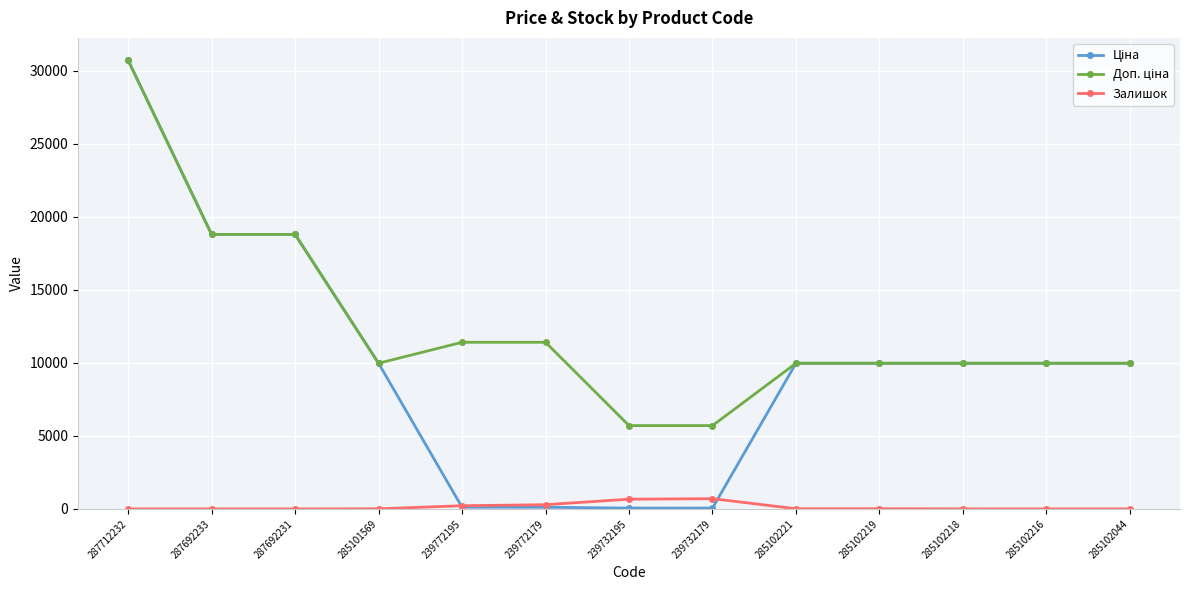

Which category has the highest value across all series?

287712232